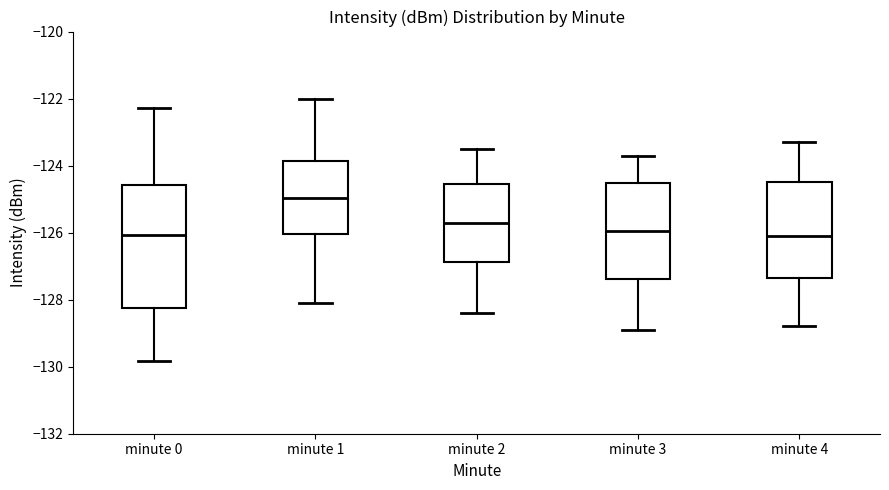

Reading left to right, transcribe this box plot: for each box, give where its median line is, the range the box spans, and where its two whiskers end, as read against the y-axis. The values are not printed on the chart, so give them approximately, as read against the axis.

minute 0: median -126.0, box -128.2 to -124.6, whiskers -129.8 to -122.2
minute 1: median -125.0, box -126.0 to -123.8, whiskers -128.2 to -122.0
minute 2: median -125.6, box -126.8 to -124.6, whiskers -128.4 to -123.4
minute 3: median -126.0, box -127.4 to -124.6, whiskers -128.8 to -123.6
minute 4: median -126.0, box -127.4 to -124.4, whiskers -128.8 to -123.2